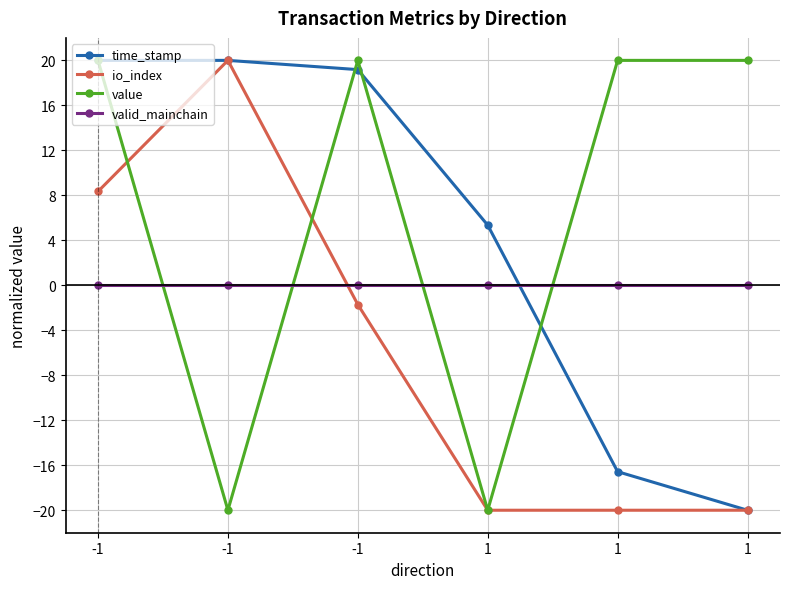

What is the difference between the maximum and minimum values in the value series?

40.0